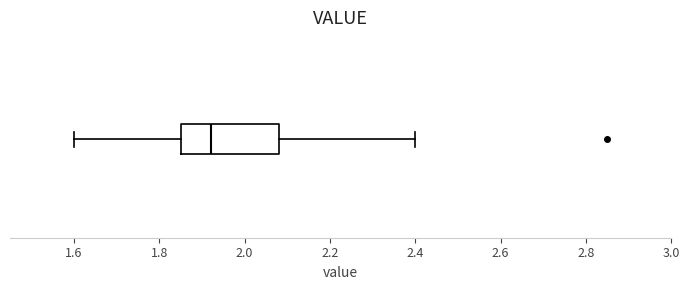

Transcribe this box plot: give where the median line is, the range the box spans, and where the two whiskers end, as read against the x-axis. The values are not printed on the chart, so give them approximately, as read against the axis.

median 1.92, box 1.86 to 2.08, whiskers 1.60 to 2.40